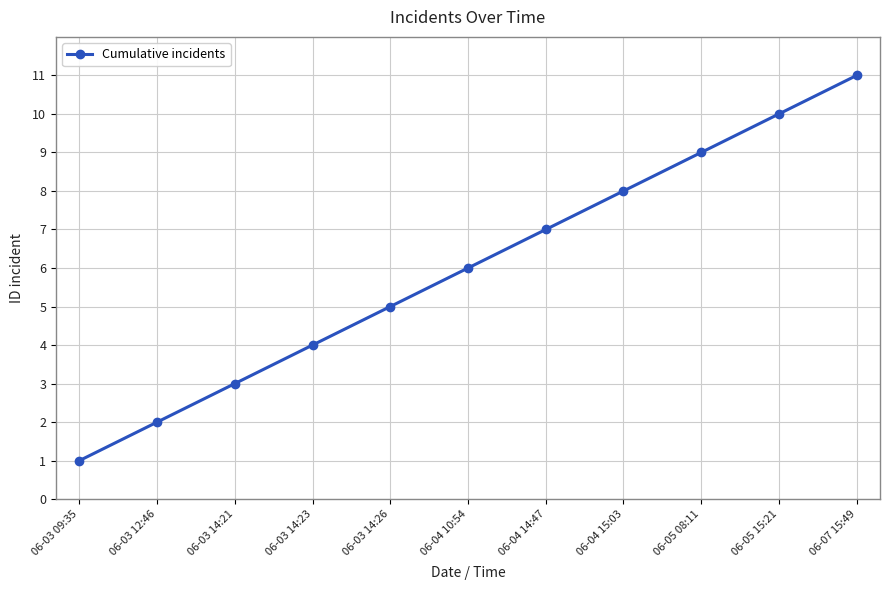

What is the smallest value displayed?

1